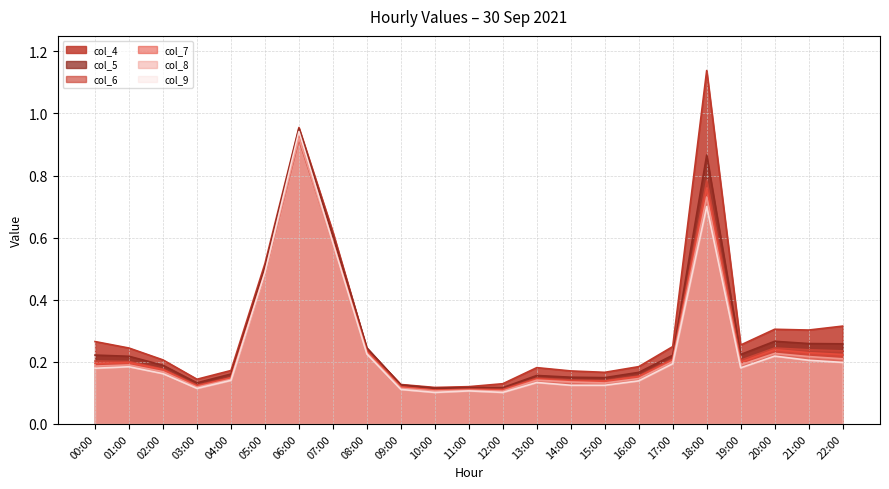

In col_8, how many points are lower than both neighbors (excluding endpoints)?

5